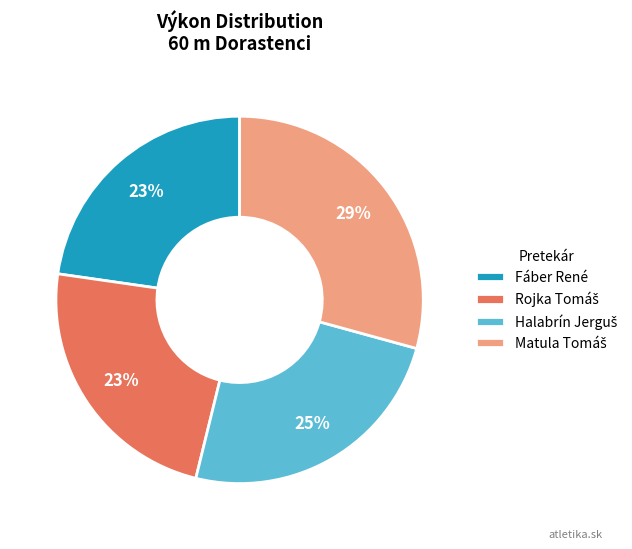

Does any single category account for the majority?

No